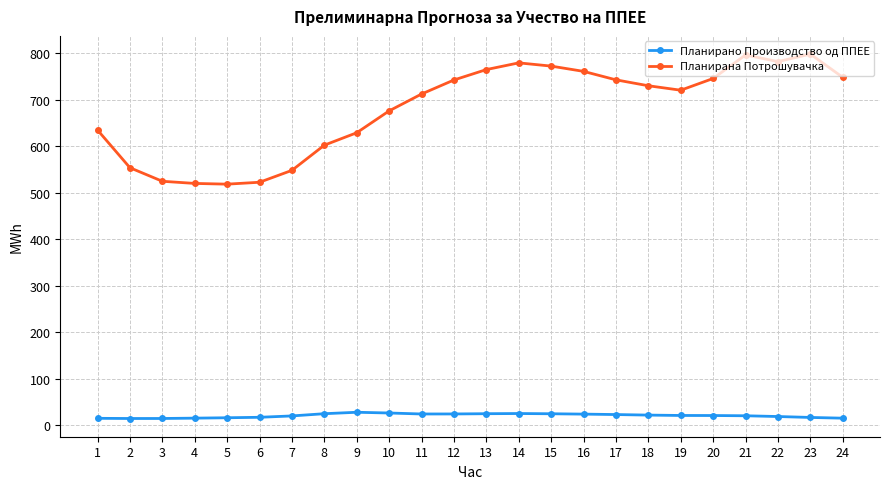

Which series has the widest spread of values?

Планирана Потрошувачка